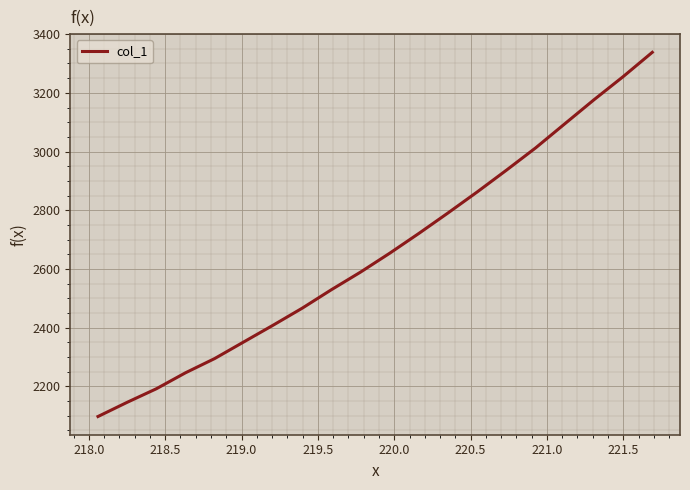

What is the minimum value shown in the chart?

2096.7